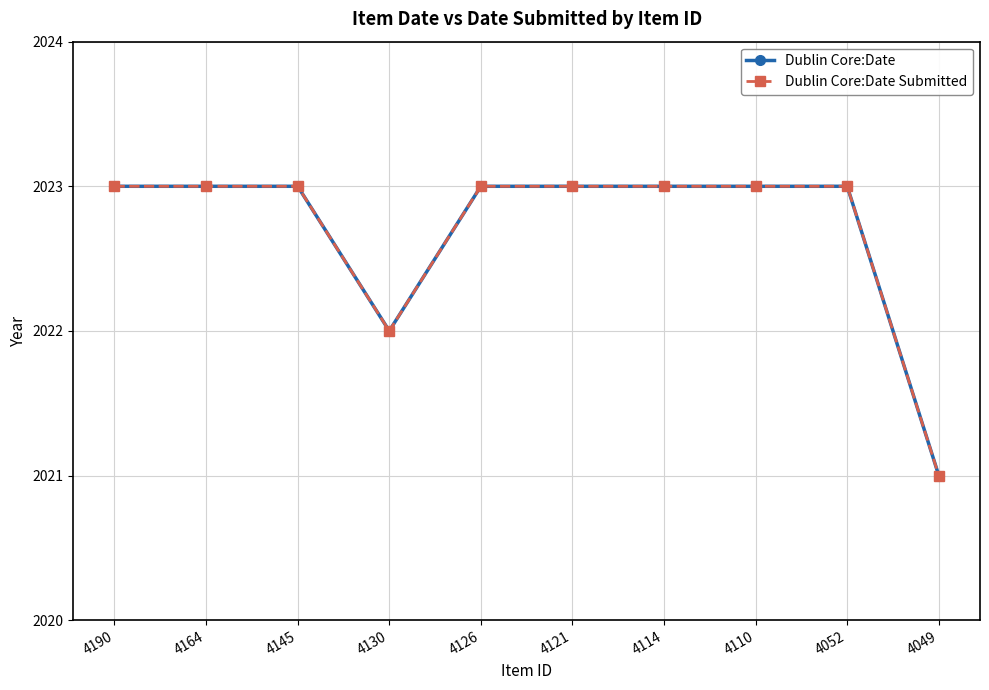

True or false: Dublin Core:Date and Dublin Core:Date Submitted cross at least once.

False